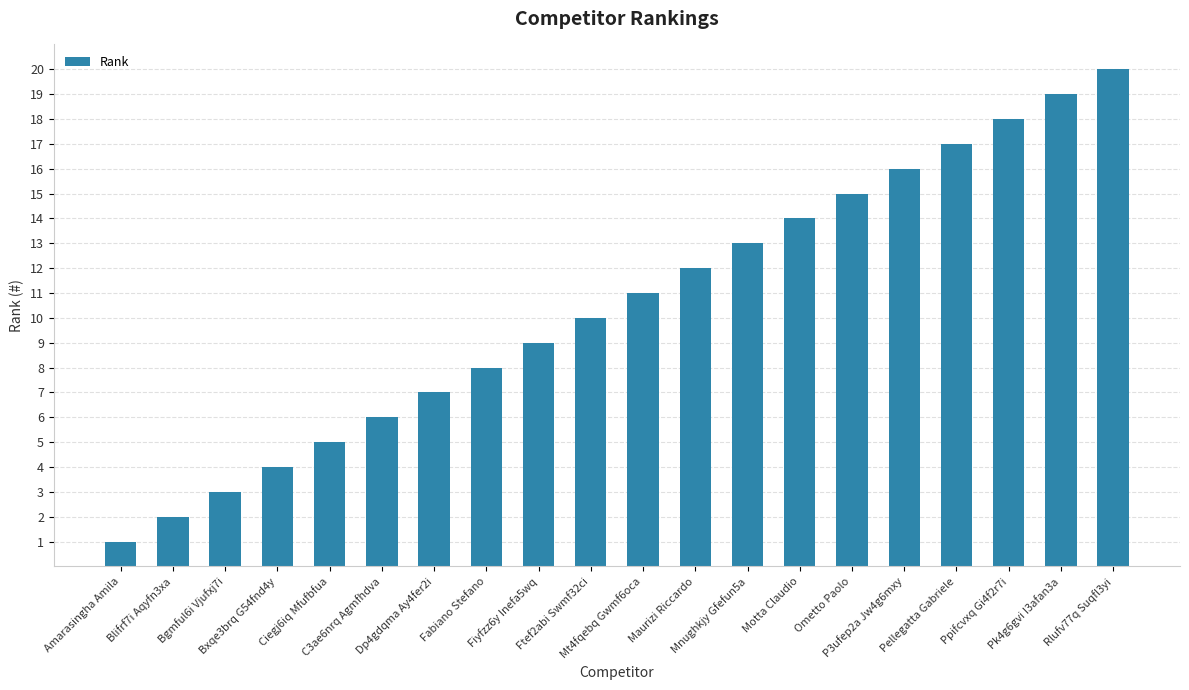

Reading left to right, extract all data points from this chart.

Amarasingha Amila=1	Blifrf7i Aqyfn3xa=2	Bgmful6i Vjufxj7i=3	Bxqe3brq G54fnd4y=4	Ciegj6iq Mfufbfua=5	C3ae6nrq Agmfhdva=6	Dp4gdqma Ay4fer2i=7	Fabiano Stefano=8	Fiyfzz6y Inefa5wq=9	Ftef2abi Swmf32ci=10	Mt4fqebq Gwmf6oca=11	Maurizi Riccardo=12	Mnughkjy Gfefun5a=13	Motta Claudio=14	Ometto Paolo=15	P3ufep2a Jw4g6mxy=16	Pellegatta Gabriele=17	Ppifcvxq Gi4f2r7i=18	Pk4g6gvi I3afan3a=19	Rlufv77q Suqfl3yi=20